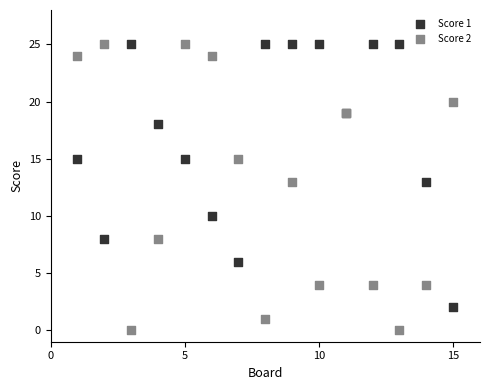

What are all the series names shown in the legend?

Score 1, Score 2